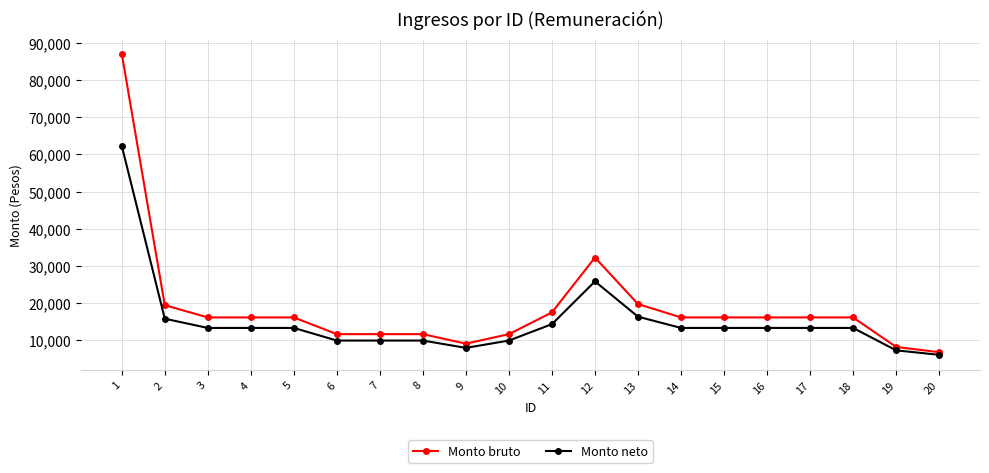

Between 7 and 13, which series saw the biggest shift?

Monto bruto